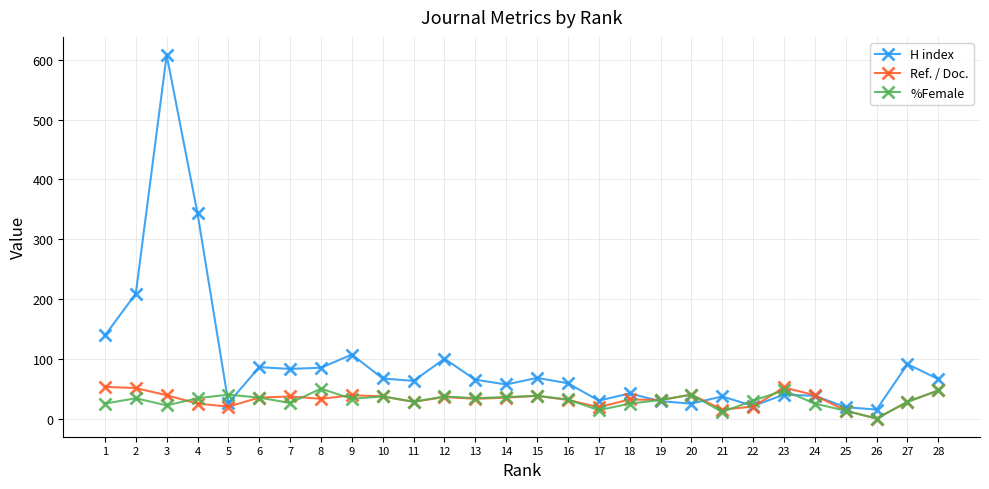

The value of Ref. / Doc. at 22 is 20. True or false?

True